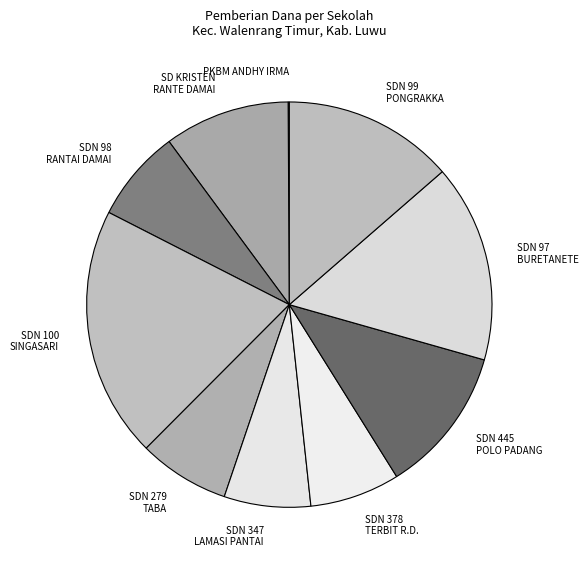

Is the sum of SDN 99 PONGRAKKA and SDN 279 TABA greater than half?

No